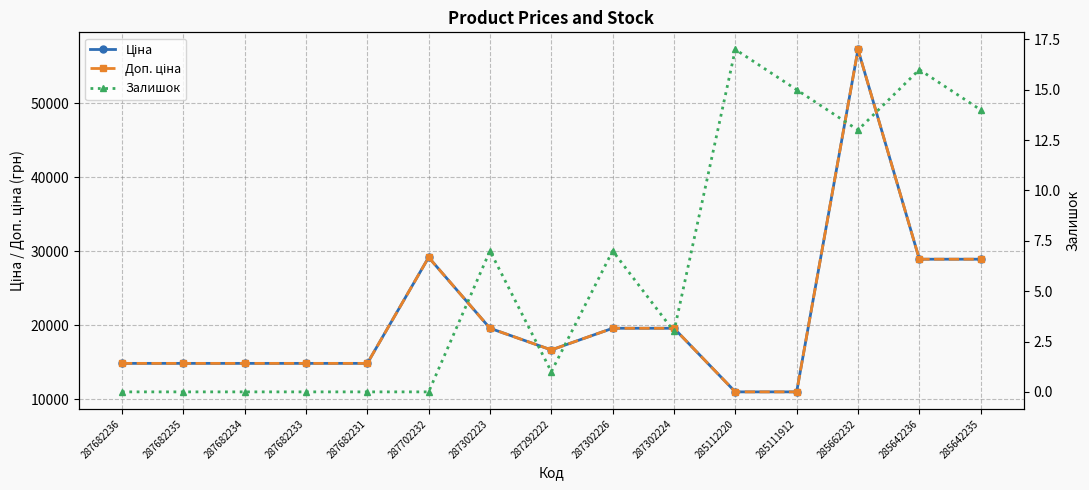

How many lines are shown in the chart?

3